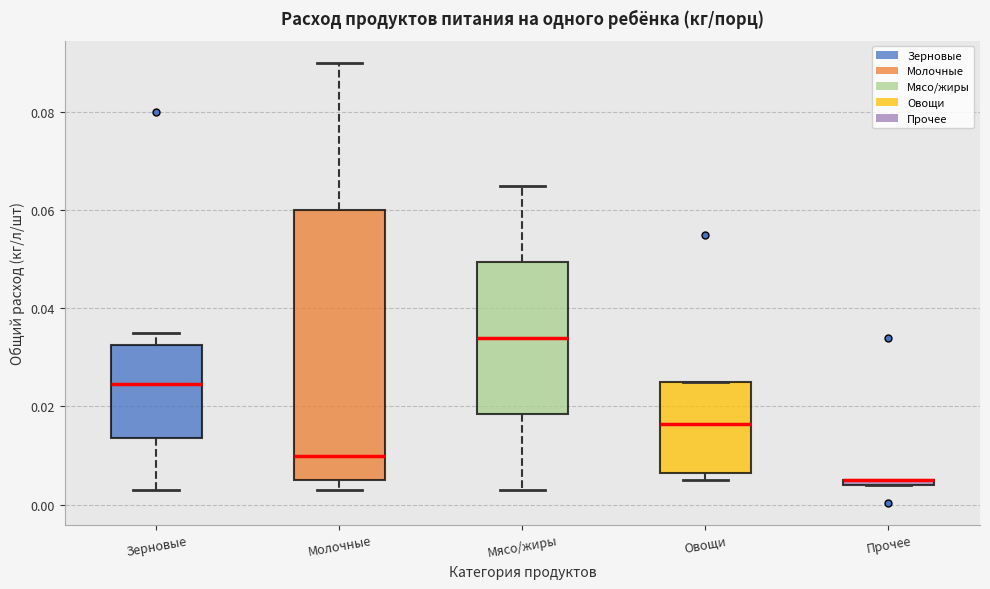

Where does the median line of the box for Молочные sit on the y-axis? The values are not printed on the chart, so give them approximately, as read against the axis.

0.010